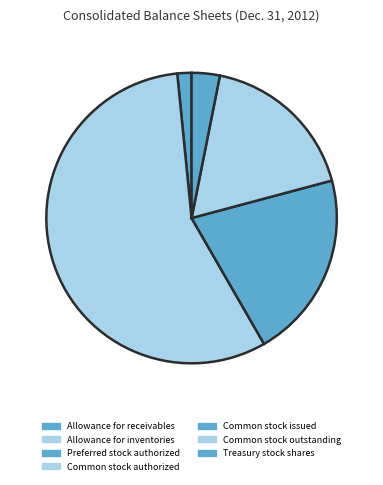

Do Allowance for inventories and Preferred stock authorized together represent more than half of the pie?

No